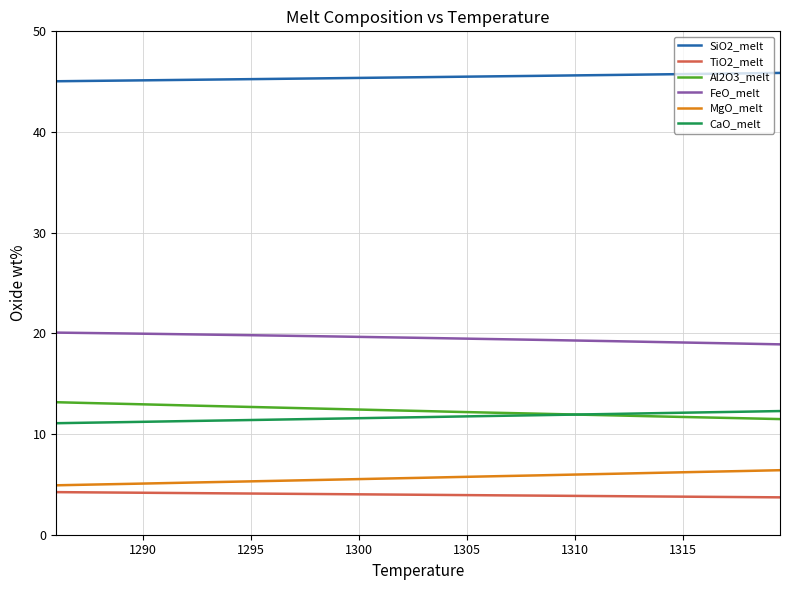

Which series has the largest total across all categories?

SiO2_melt